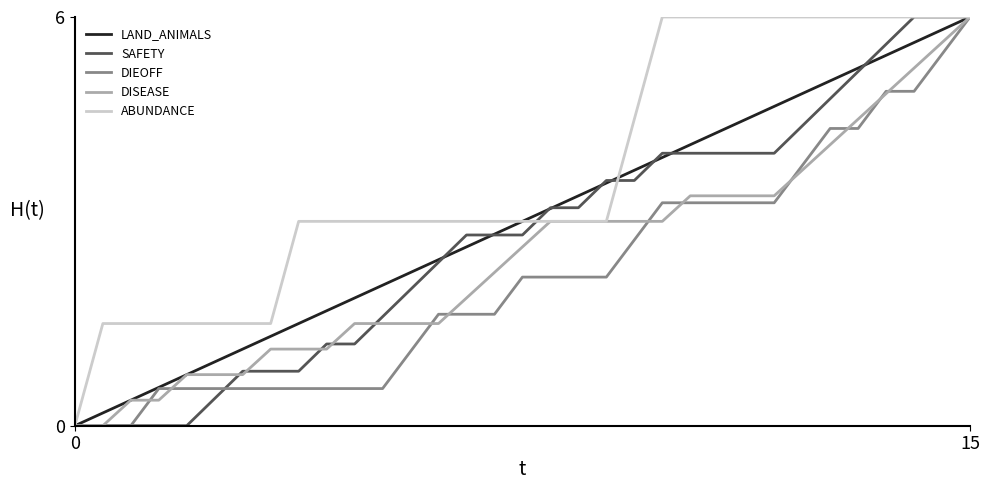

Which series has the largest total across all categories?

ABUNDANCE